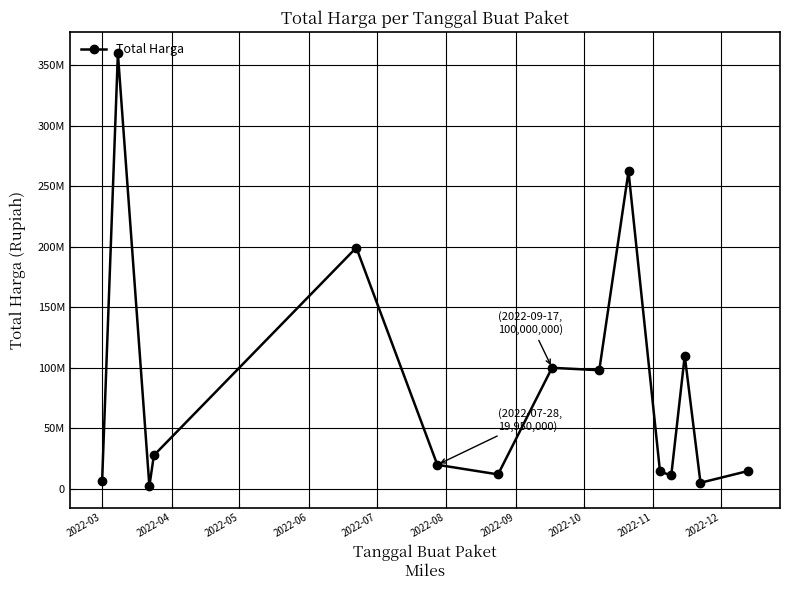

Is this an area chart (filled region under the line)?

No